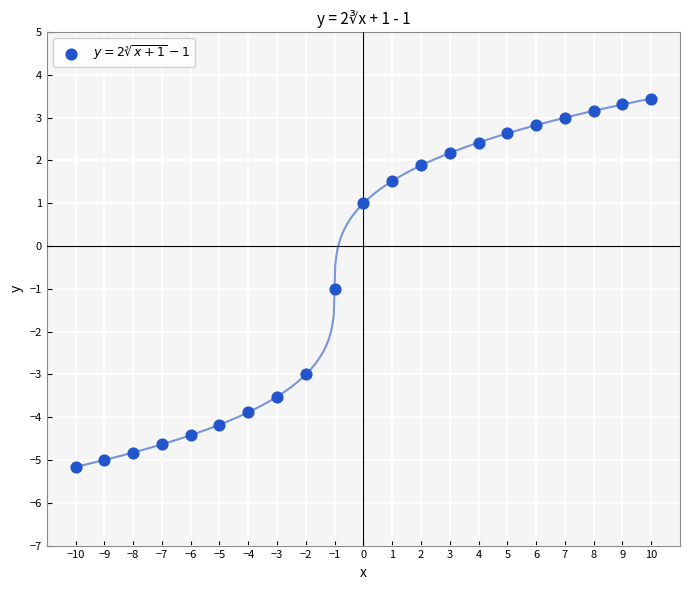

What is the range of X values (max minus min)?

20.0